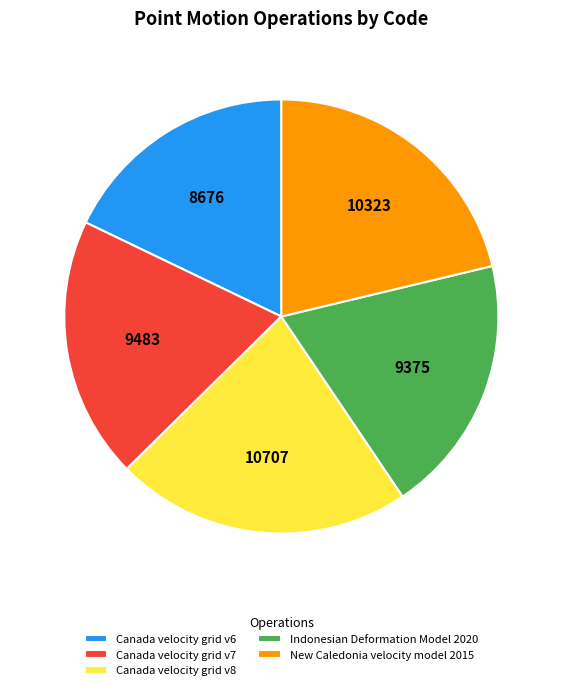

Do Canada velocity grid v7 and Canada velocity grid v6 together represent more than half of the pie?

No